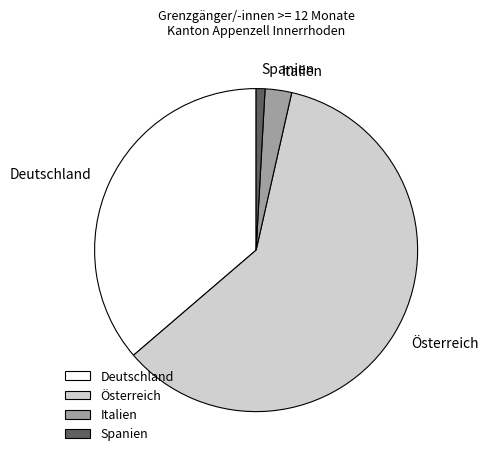

Combined, do Spanien and Italien account for over 50%?

No